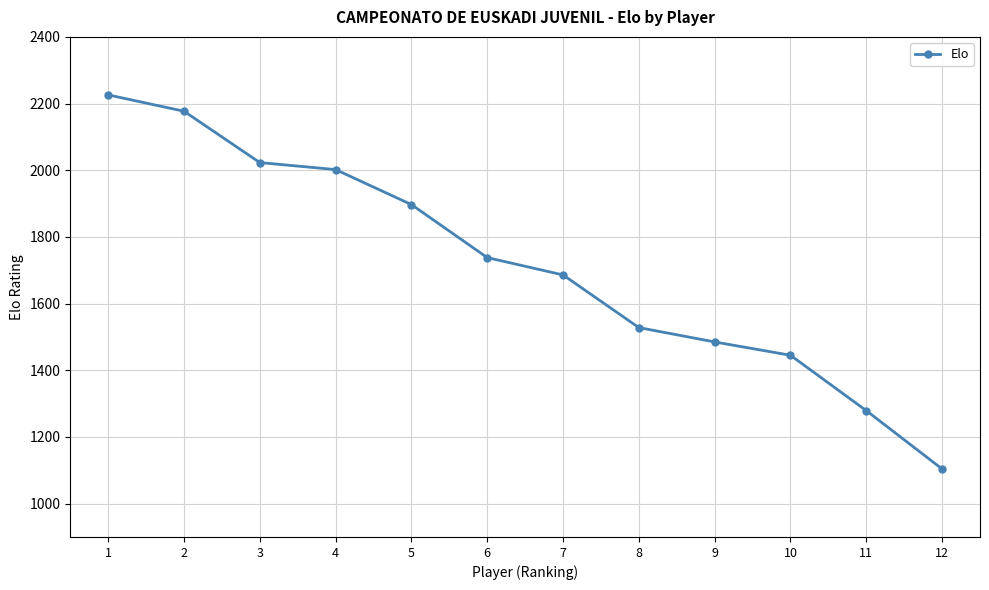

The chart shows a value of 604 at 10. True or false?

False